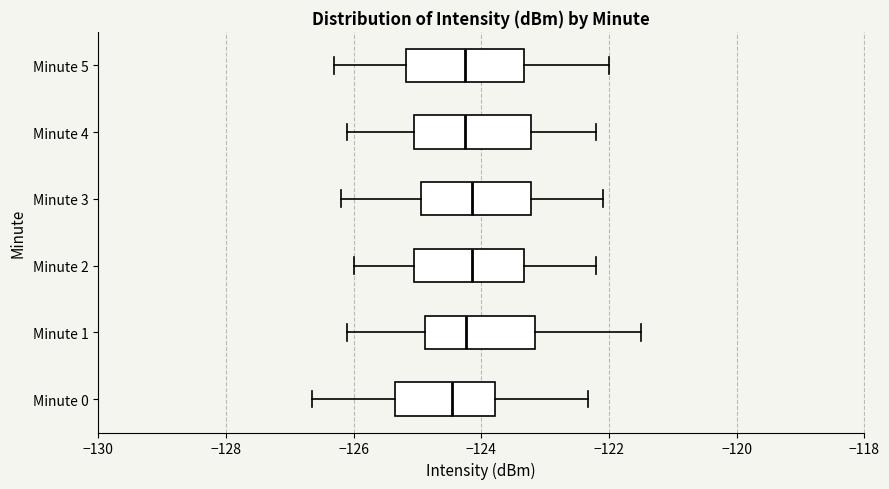

Reading bottom to top, transcribe this box plot: for each box, give where its median line is, the range the box spans, and where its two whiskers end, as read against the x-axis. The values are not printed on the chart, so give them approximately, as read against the axis.

Minute 0: median -124.4, box -125.4 to -123.8, whiskers -126.6 to -122.4
Minute 1: median -124.2, box -124.8 to -123.2, whiskers -126.0 to -121.4
Minute 2: median -124.2, box -125.0 to -123.4, whiskers -126.0 to -122.2
Minute 3: median -124.2, box -125.0 to -123.2, whiskers -126.2 to -122.0
Minute 4: median -124.2, box -125.0 to -123.2, whiskers -126.0 to -122.2
Minute 5: median -124.2, box -125.2 to -123.4, whiskers -126.2 to -122.0